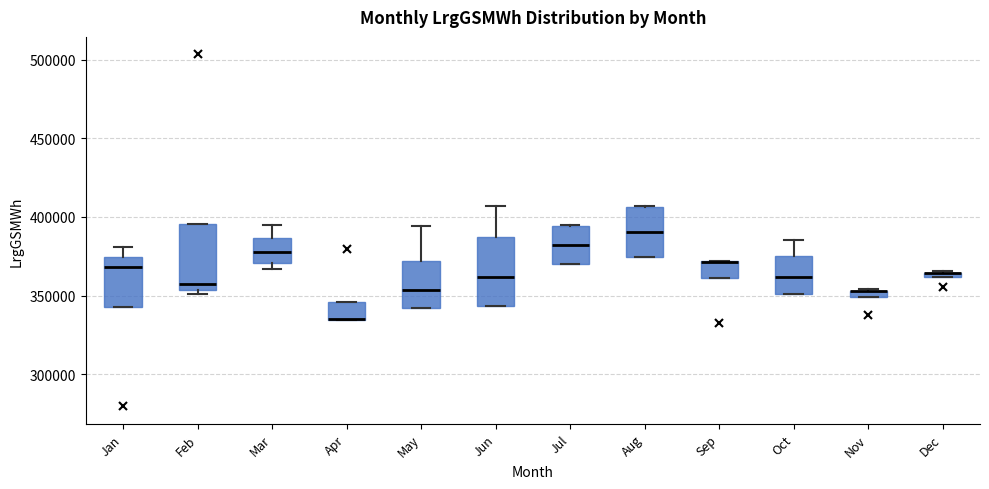

Where is the upper edge of the box for Nov on the y-axis? The values are not printed on the chart, so give them approximately, as read against the axis.

355000